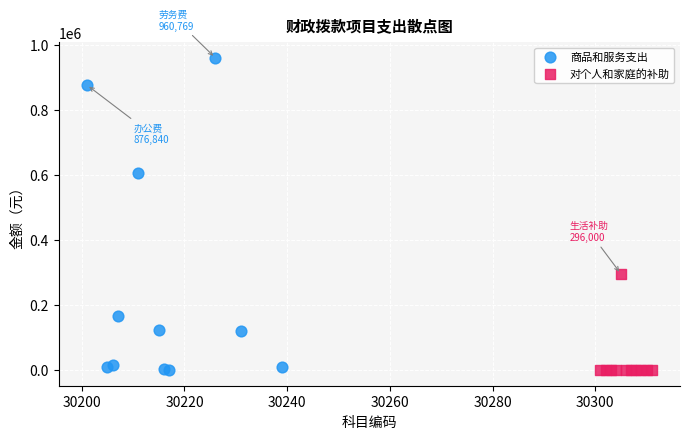

What are all the series names shown in the legend?

商品和服务支出, 对个人和家庭的补助